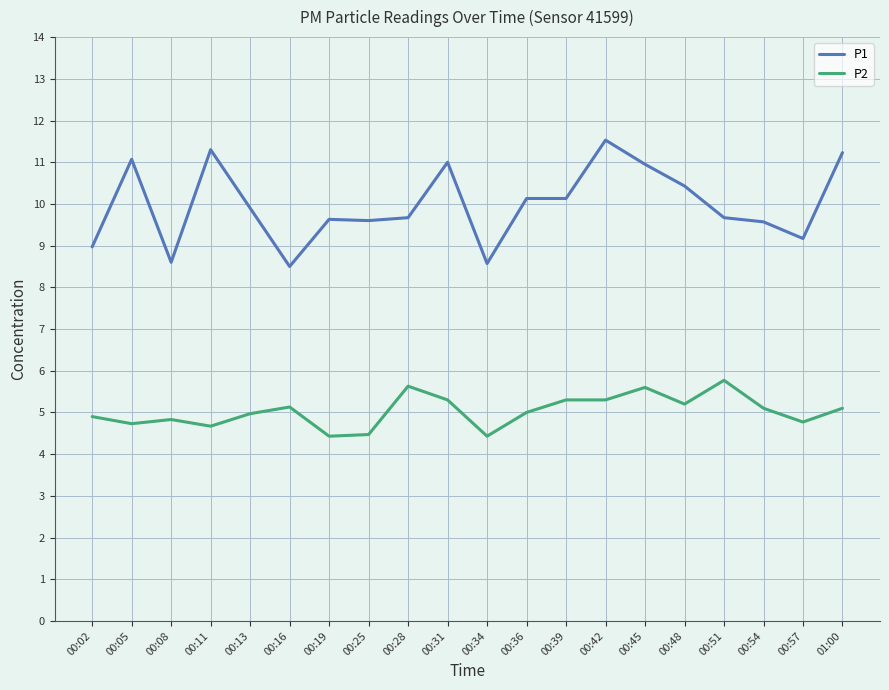

What position from the right is 00:48?

5